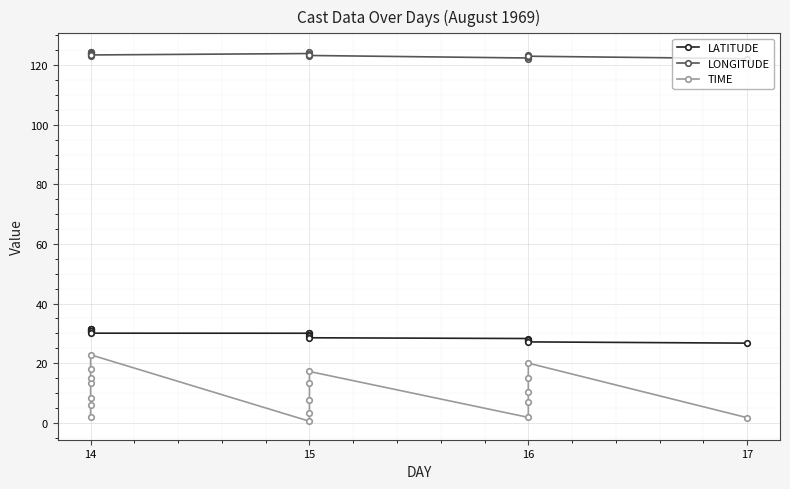

Is it true that LONGITUDE equals 175.4 at 16?

False